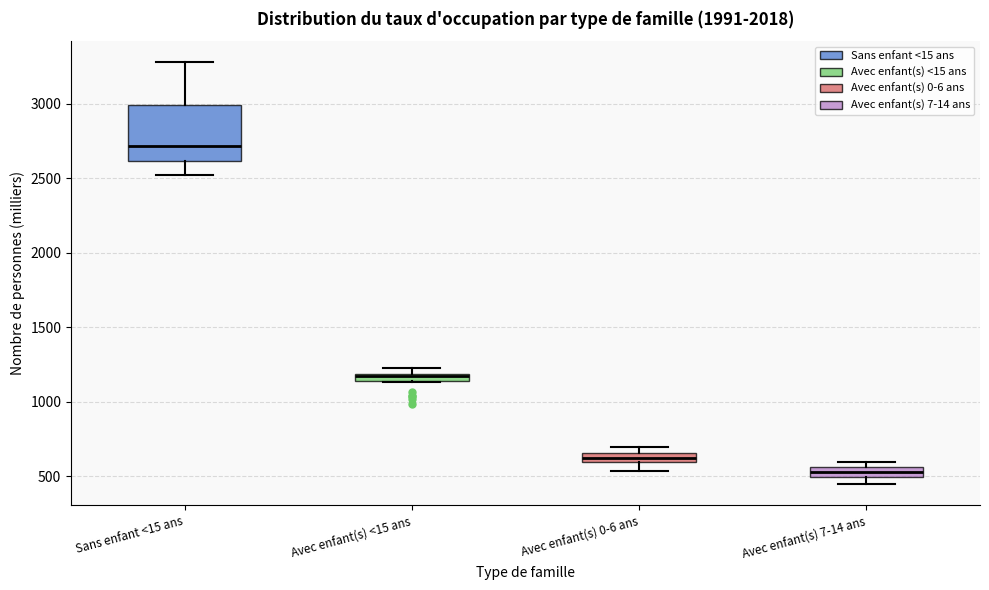

Which box is the tallest, from its lower edge to its upper edge?

Sans enfant <15 ans